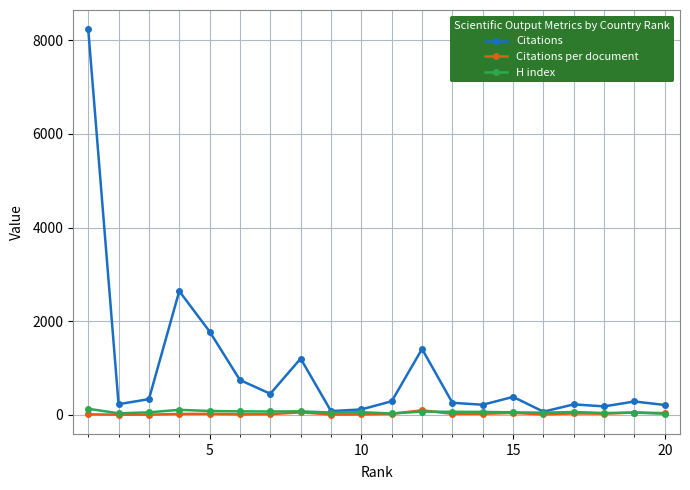

Count the number of categories in the chart.

20